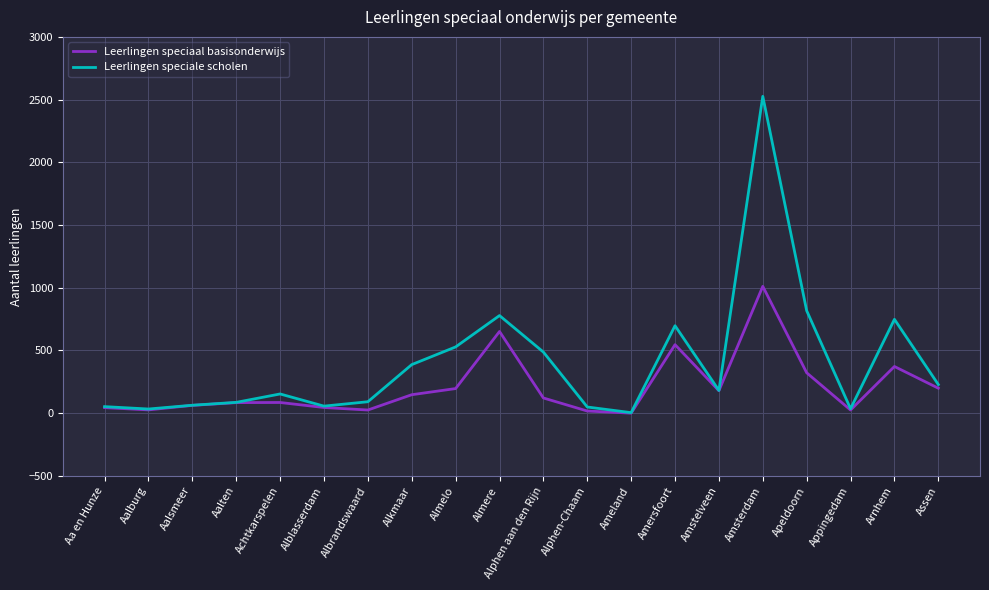

How many values in Leerlingen speciaal basisonderwijs are above zero?

19